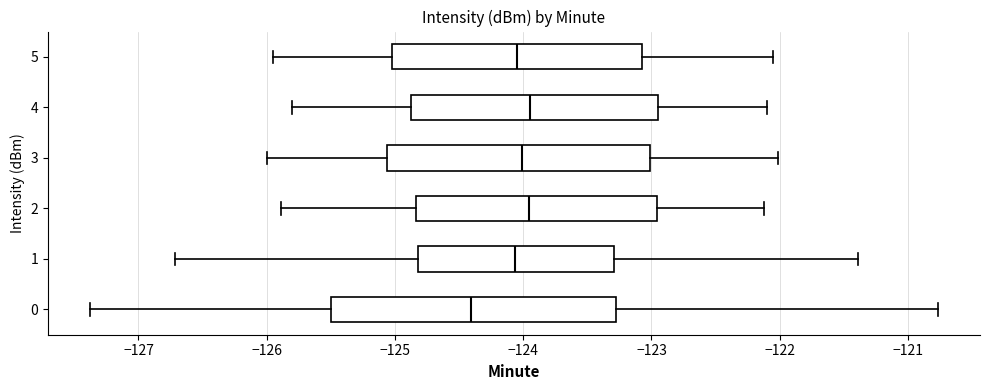

Which box is the widest, from its left edge to its right edge?

0